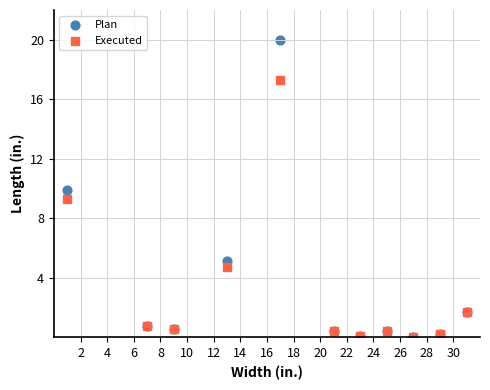

In the Executed series, what Y value is closest to 8?

9.3